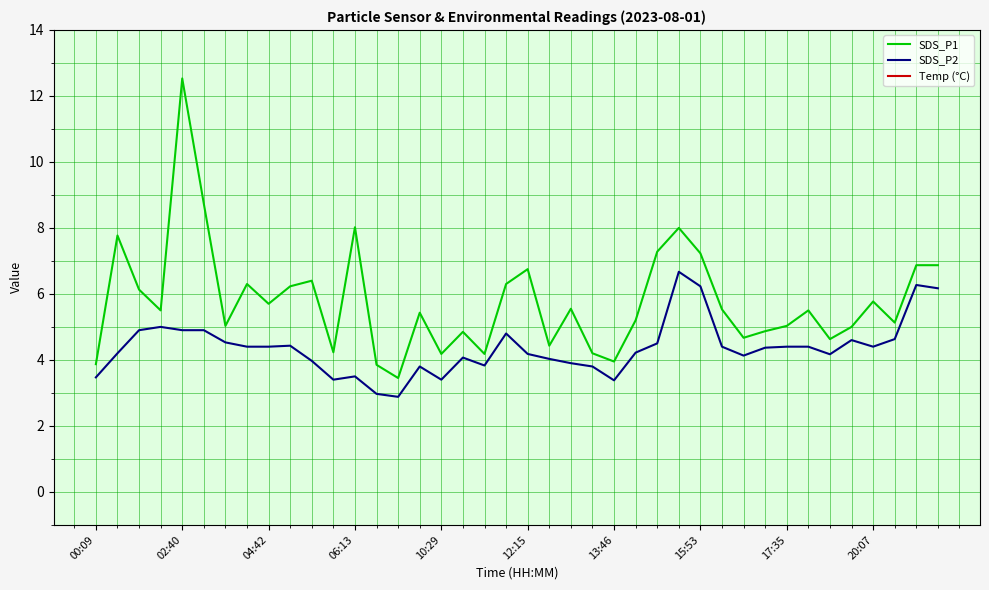

What are all the series names shown in the legend?

SDS_P1, SDS_P2, Temp (°C)